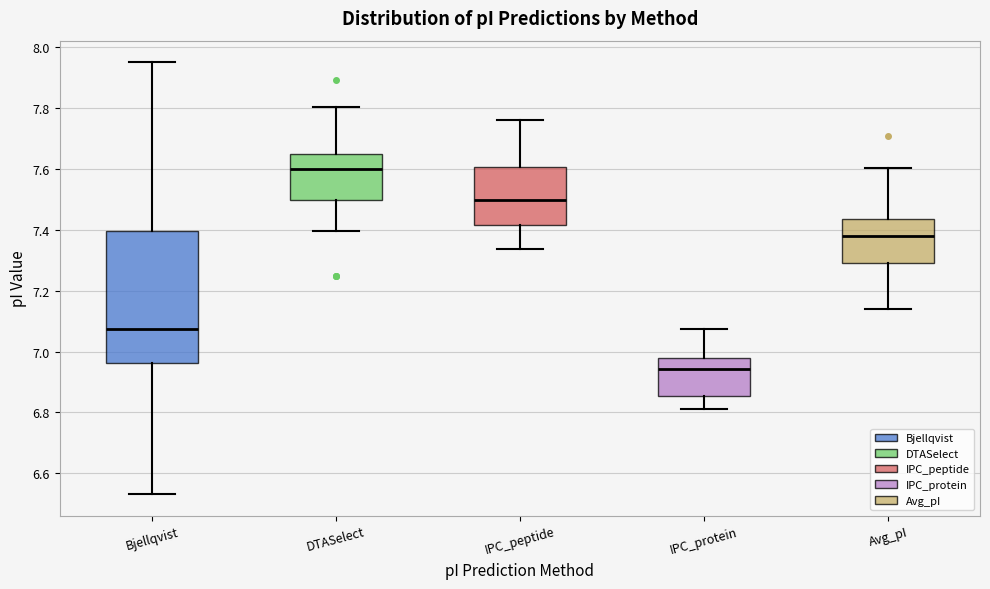

Which box has the lowest median line?

IPC_protein